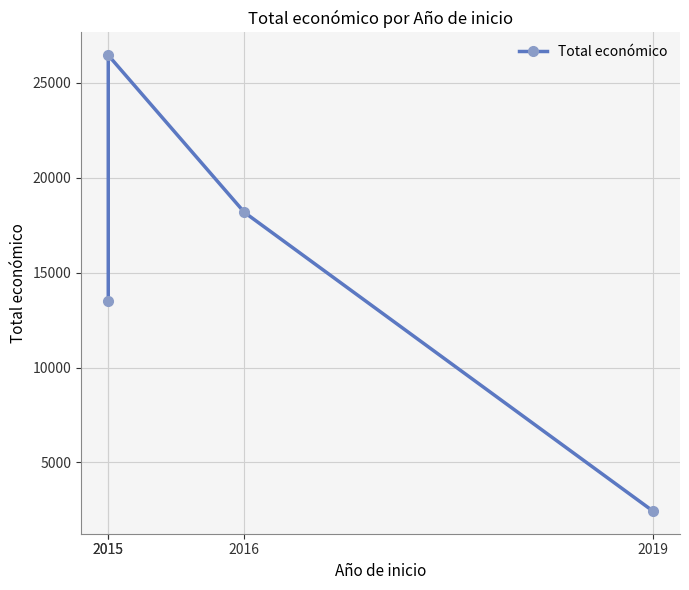

List the labels in order of value, smallest first.

2019, 2015, 2016, 2015